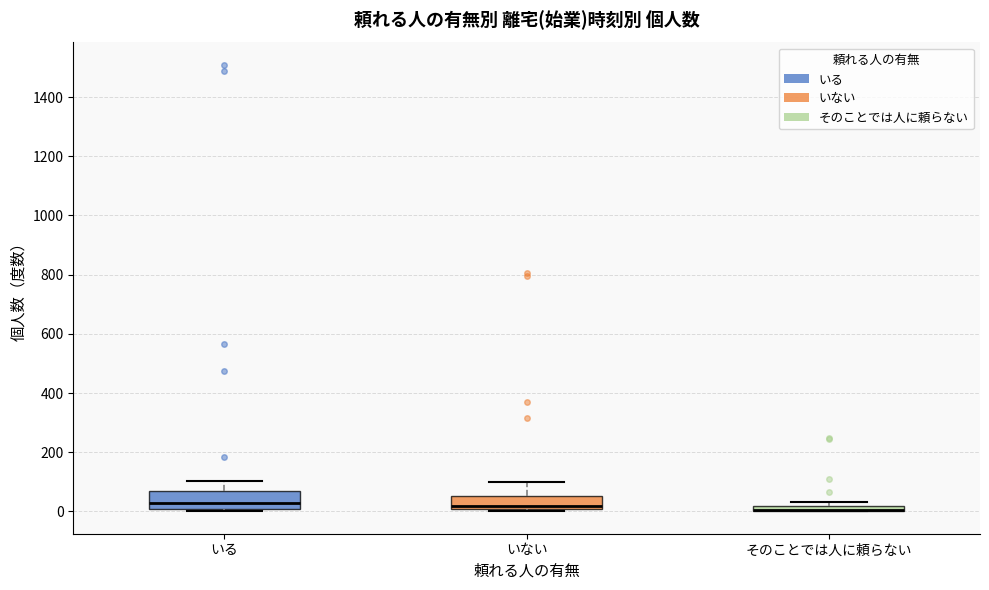

Where does the median line of the box for いる sit on the y-axis? The values are not printed on the chart, so give them approximately, as read against the axis.

20